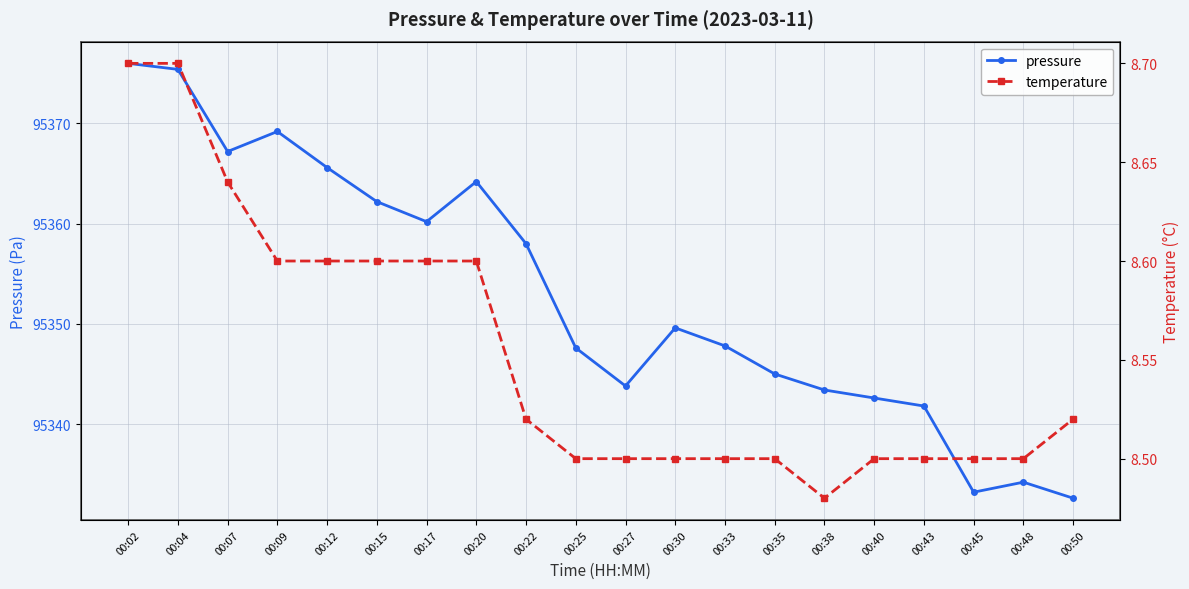

Which label corresponds to the largest value in the chart?

00:02